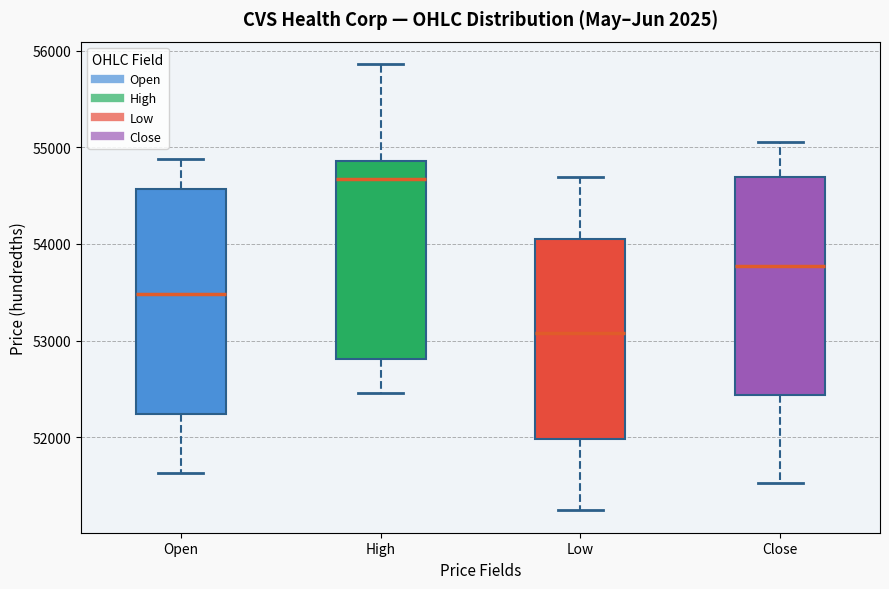

Reading left to right, read every box against the y-axis: the position of its median line, the range the box covers, and the ends of its whiskers. The values are not printed on the chart, so give them approximately, as read against the axis.

Open: median 53500, box 52200 to 54600, whiskers 51600 to 54900
High: median 54700, box 52800 to 54900, whiskers 52500 to 55900
Low: median 53100, box 52000 to 54100, whiskers 51200 to 54700
Close: median 53800, box 52400 to 54700, whiskers 51500 to 55100